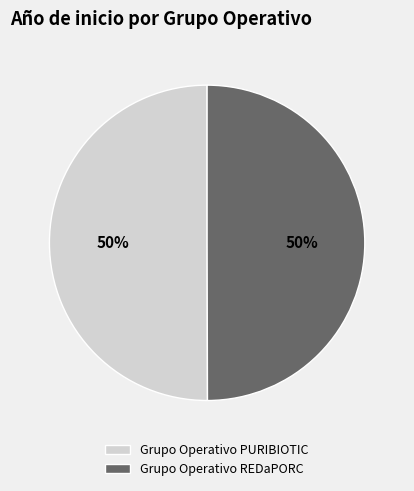

Count the number of slices in the pie.

2